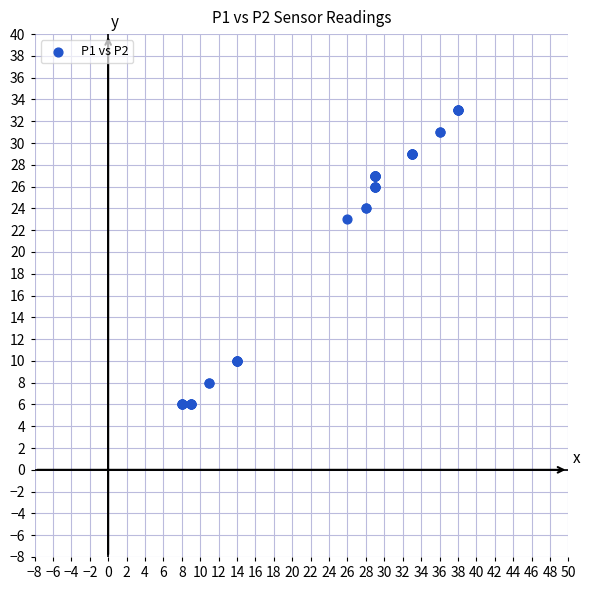

What Y value in the scatter plot is closest to 19?

23